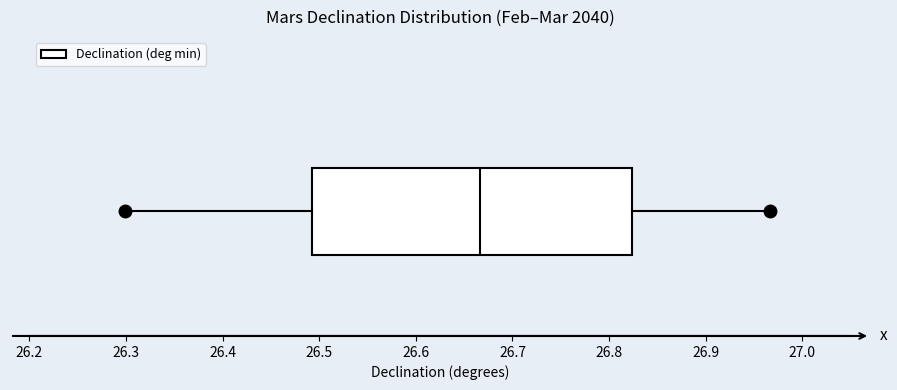

Transcribe this box plot: give where the median line is, the range the box spans, and where the two whiskers end, as read against the x-axis. The values are not printed on the chart, so give them approximately, as read against the axis.

median 26.67, box 26.49 to 26.82, whiskers 26.30 to 26.97